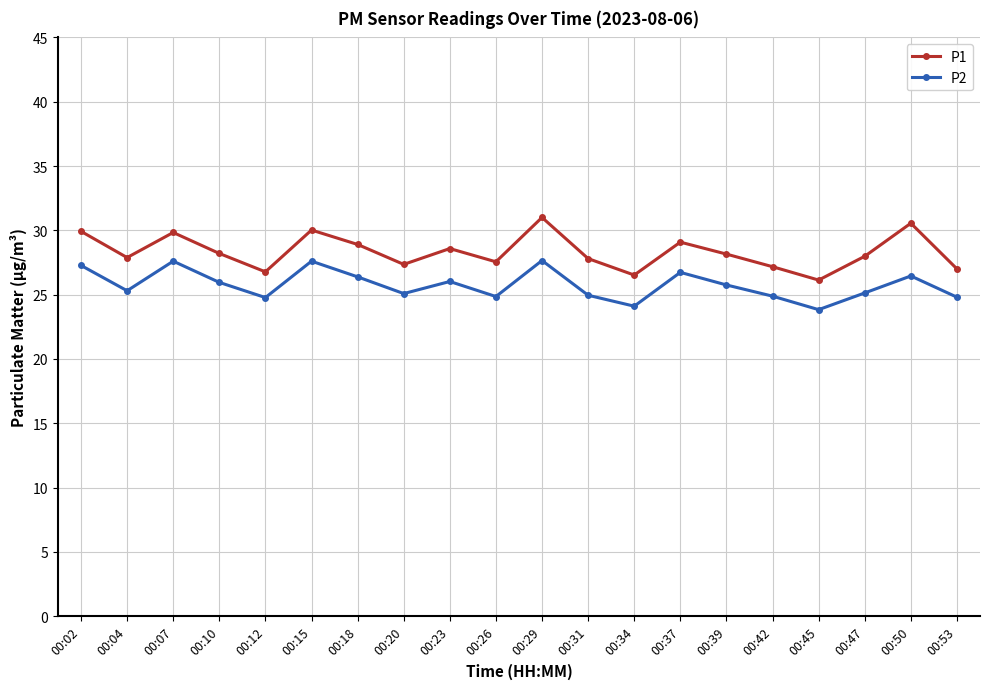

List the series in order of their peak value, highest first.

P1, P2